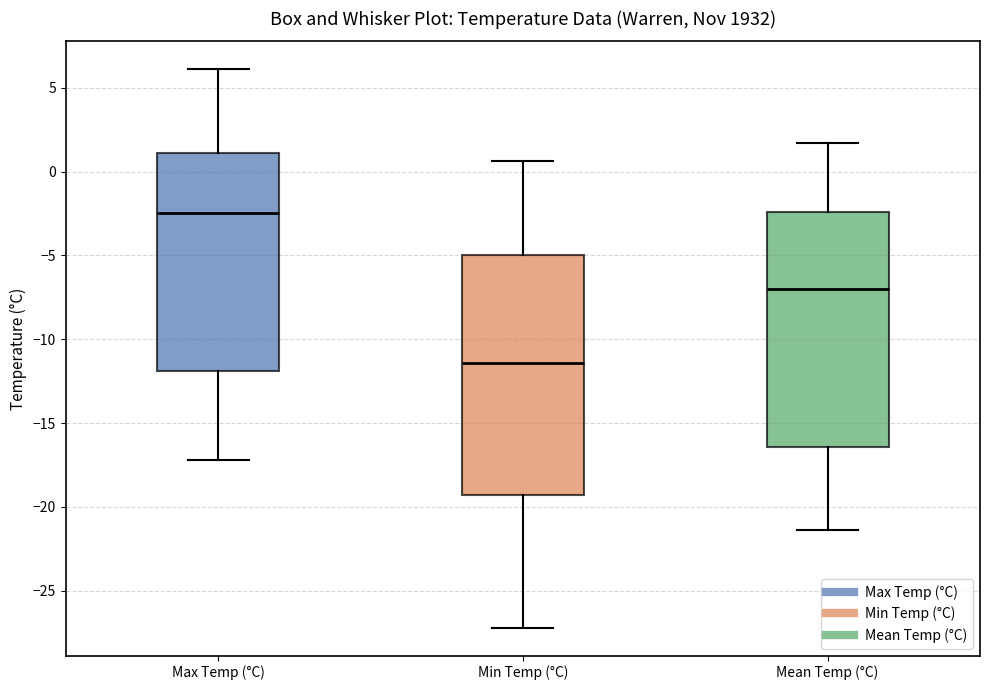

Reading left to right, transcribe this box plot: for each box, give where its median line is, the range the box spans, and where its two whiskers end, as read against the y-axis. The values are not printed on the chart, so give them approximately, as read against the axis.

Max Temp (°C): median -2.5, box -12.0 to 1.0, whiskers -17.0 to 6.0
Min Temp (°C): median -11.5, box -19.5 to -5.0, whiskers -27.0 to 0.5
Mean Temp (°C): median -7.0, box -16.5 to -2.5, whiskers -21.5 to 1.5